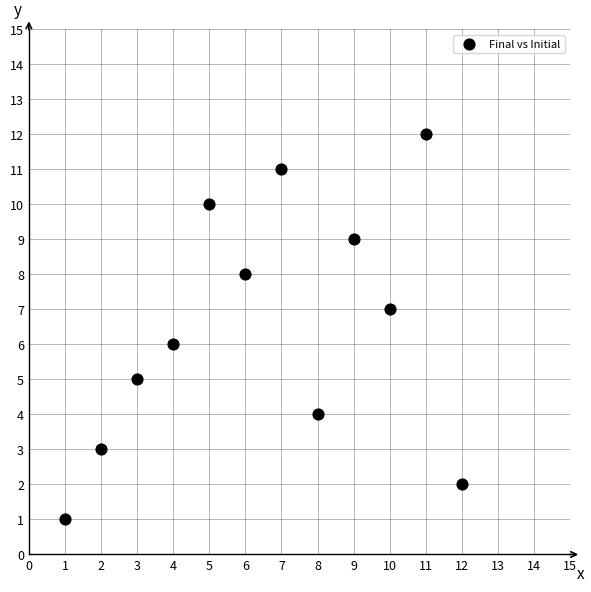

What is the range of Y values (max minus min)?

11